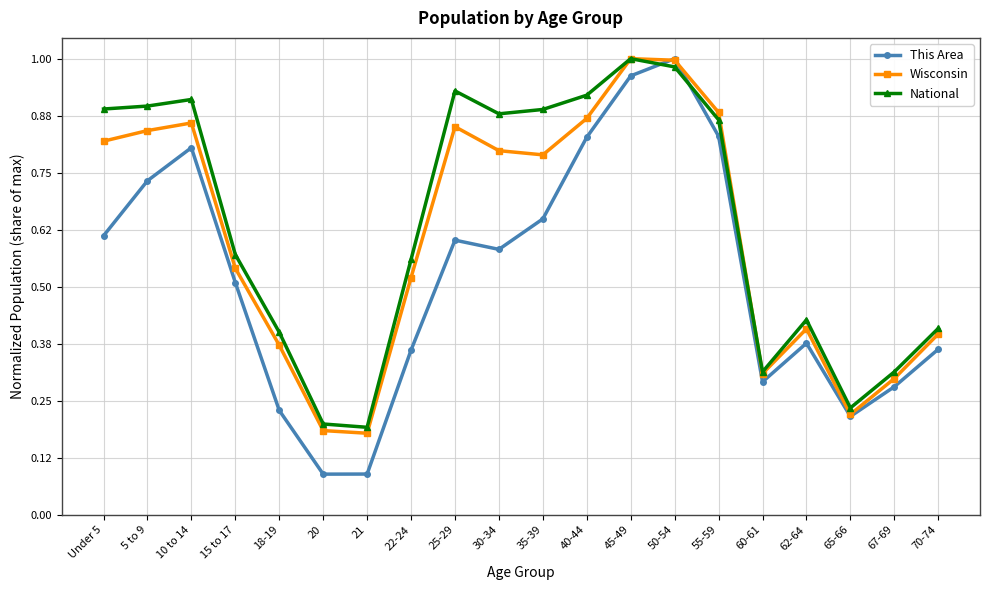

What are all the series names shown in the legend?

This Area, Wisconsin, National